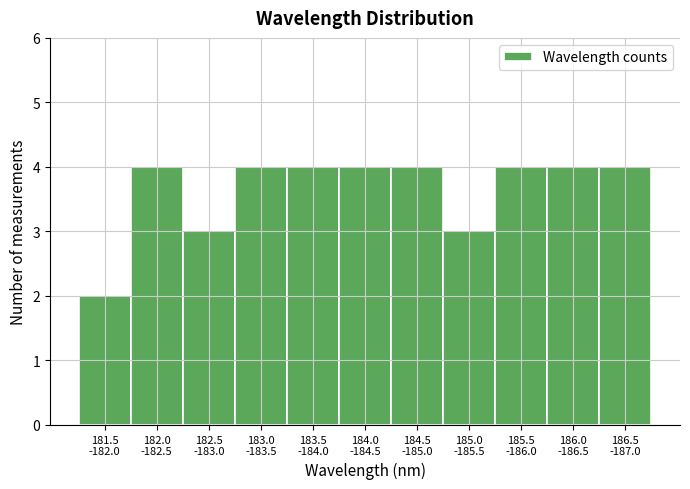

Reading right to left, what are all the values shown in this chart?

4	4	4	3	4	4	4	4	3	4	2